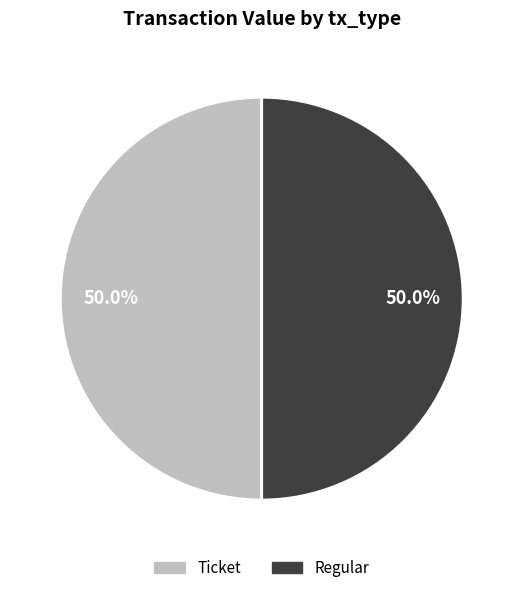

Is the sum of Ticket and Regular greater than half?

Yes